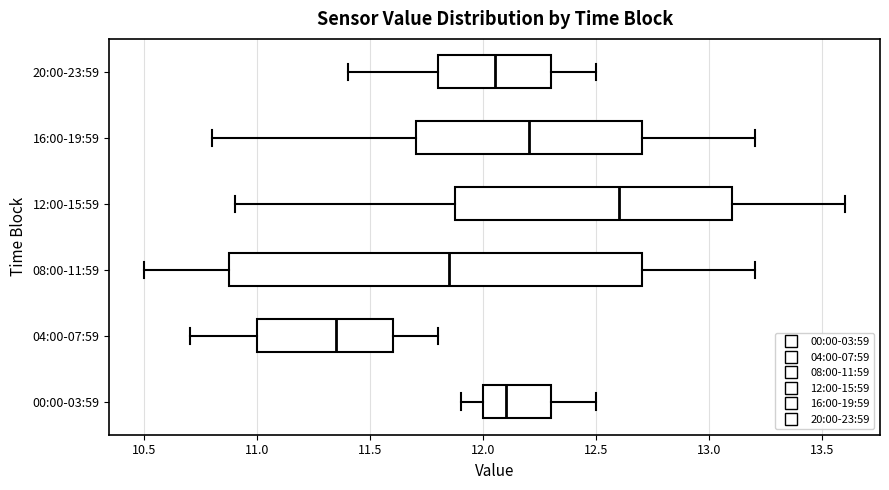

Reading bottom to top, read every box against the x-axis: the position of its median line, the range the box covers, and the ends of its whiskers. The values are not printed on the chart, so give them approximately, as read against the axis.

00:00-03:59: median 12.10, box 12.00 to 12.30, whiskers 11.90 to 12.50
04:00-07:59: median 11.35, box 11.00 to 11.60, whiskers 10.70 to 11.80
08:00-11:59: median 11.85, box 10.90 to 12.70, whiskers 10.50 to 13.20
12:00-15:59: median 12.60, box 11.90 to 13.10, whiskers 10.90 to 13.60
16:00-19:59: median 12.20, box 11.70 to 12.70, whiskers 10.80 to 13.20
20:00-23:59: median 12.05, box 11.80 to 12.30, whiskers 11.40 to 12.50